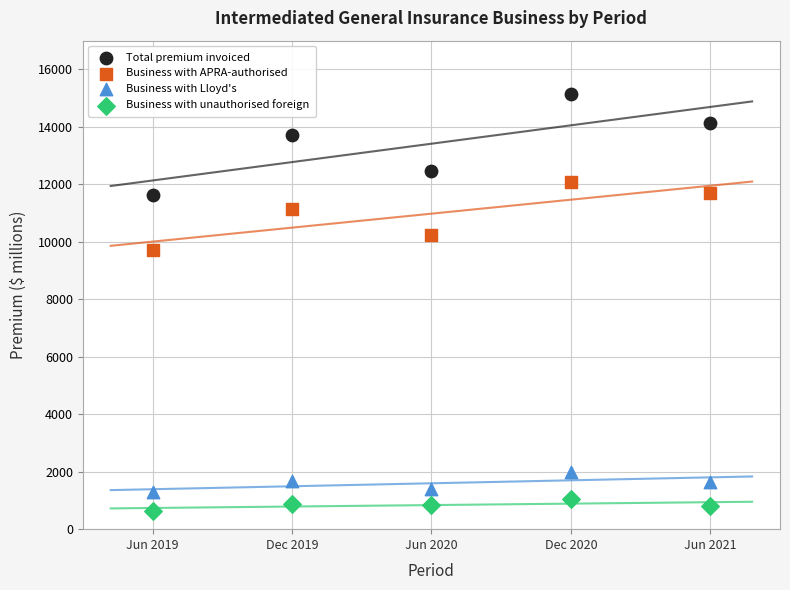

Across all series, what Y value is closest to 7883?

9724